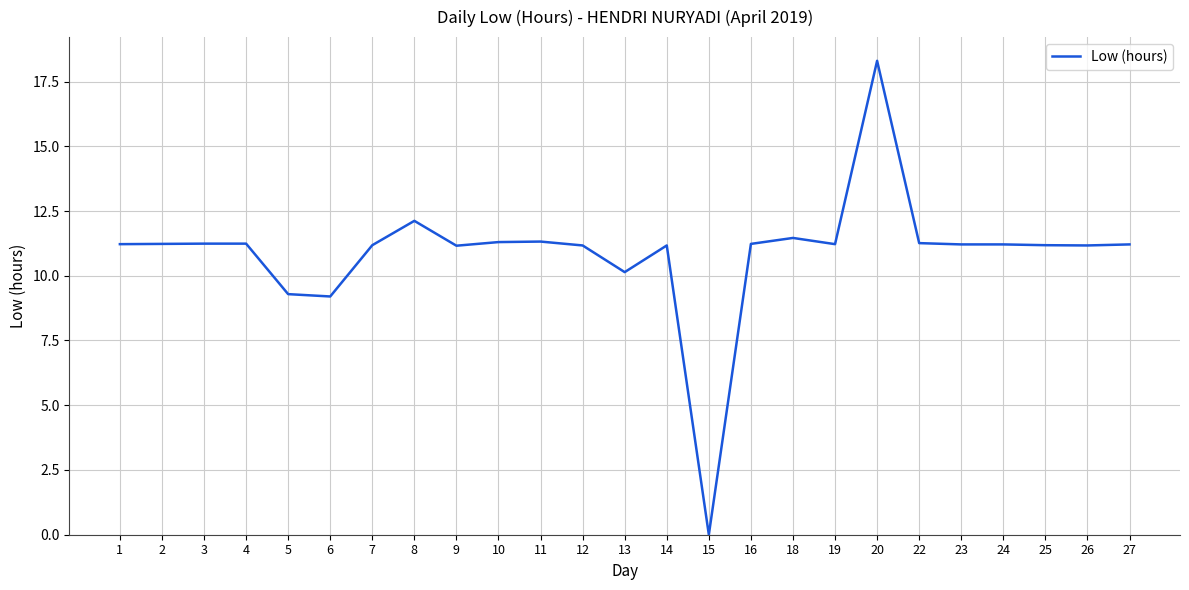

How many positive values are there?

24